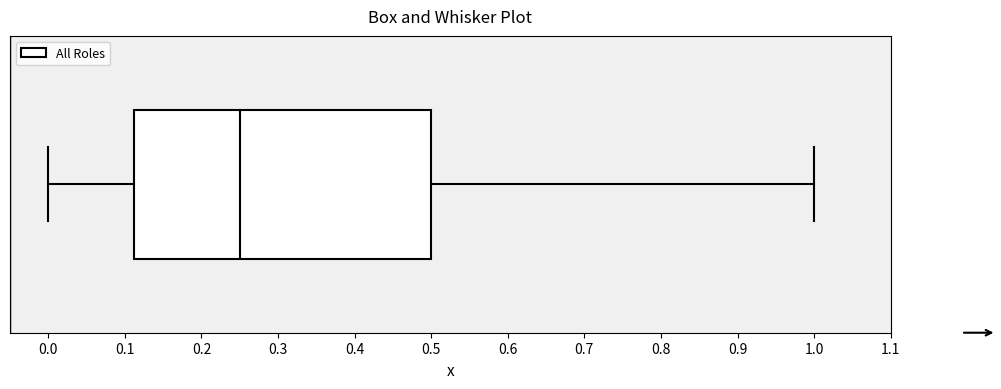

Read this box plot against the x-axis: the position of the median line, the range covered by the box, and the ends of both whiskers. The values are not printed on the chart, so give them approximately, as read against the axis.

median 0.25, box 0.11 to 0.50, whiskers 0.00 to 1.00